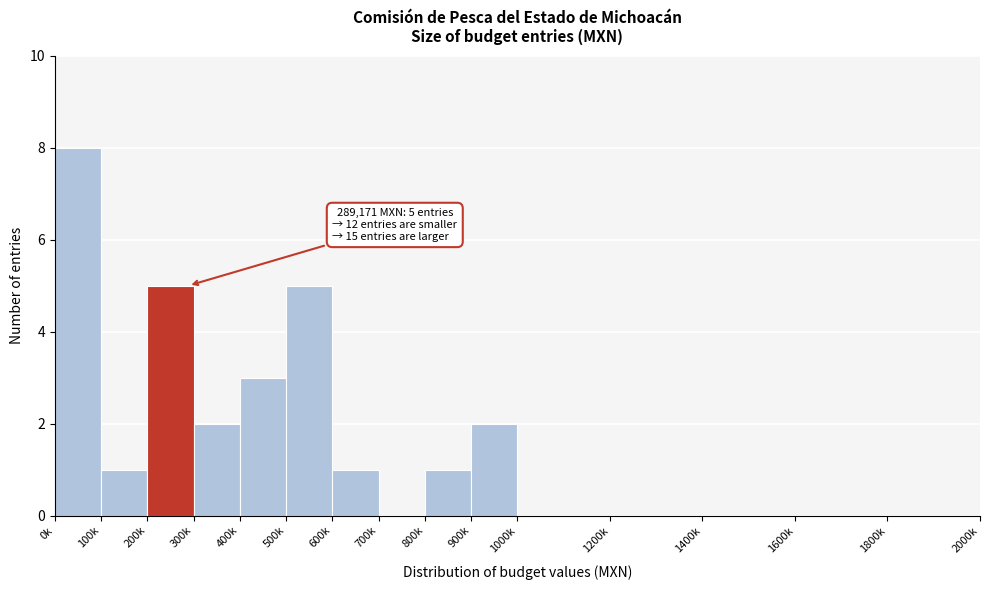

Reading left to right, transcribe all the data shown in this chart.

0k=8	100k=1	200k=5	300k=2	400k=3	500k=5	600k=1	700k=0	800k=1	900k=2	1000k=0	1200k=0	1400k=0	1600k=0	1800k=0